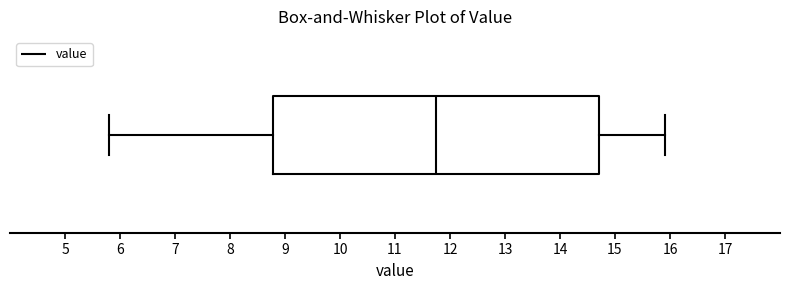

Transcribe this box plot: give where the median line is, the range the box spans, and where the two whiskers end, as read against the x-axis. The values are not printed on the chart, so give them approximately, as read against the axis.

median 11.8, box 8.8 to 14.7, whiskers 5.8 to 15.9